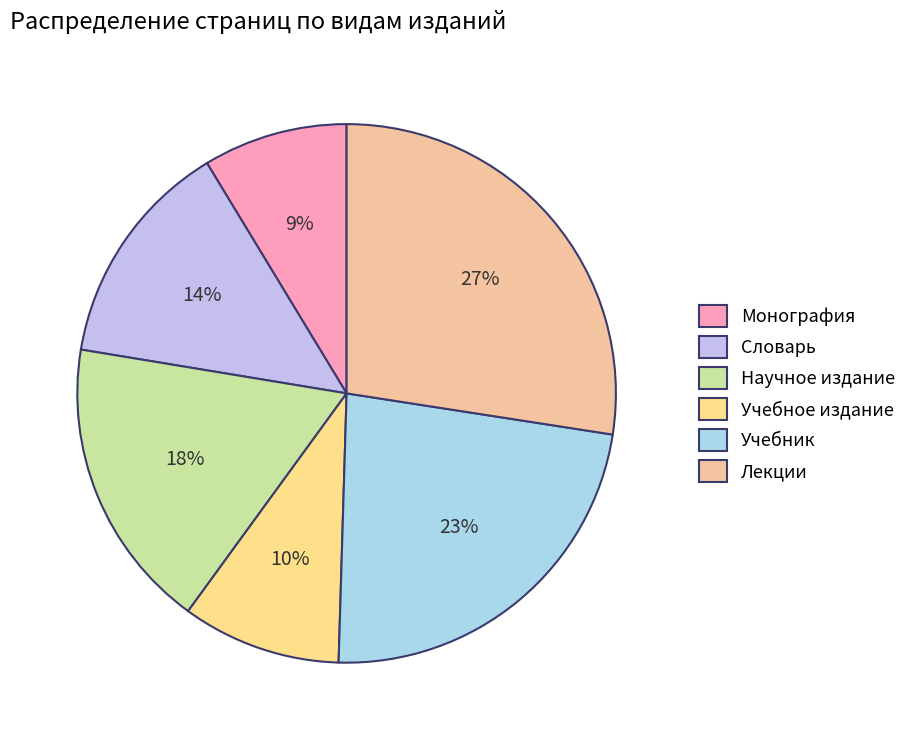

How many segments does this pie chart have?

6